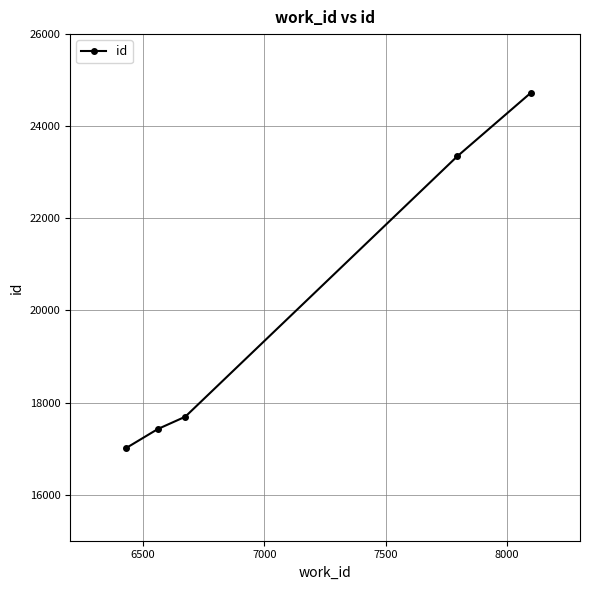

What is the maximum value shown in the chart?

24728